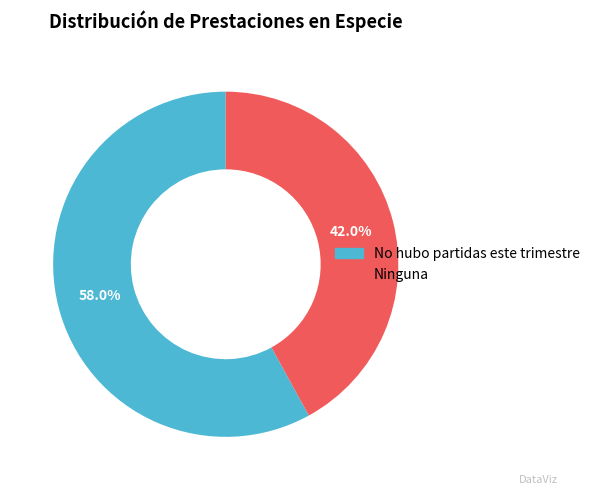

True or false: No hubo partidas este trimestre accounts for 58% of the total.

True